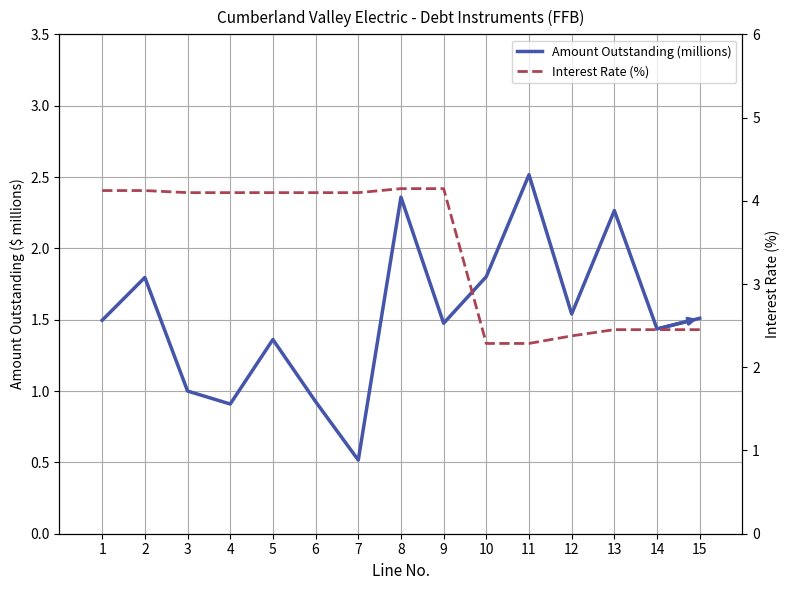

What is the difference between the Interest Rate (%) values at 15 and 2?

1.7